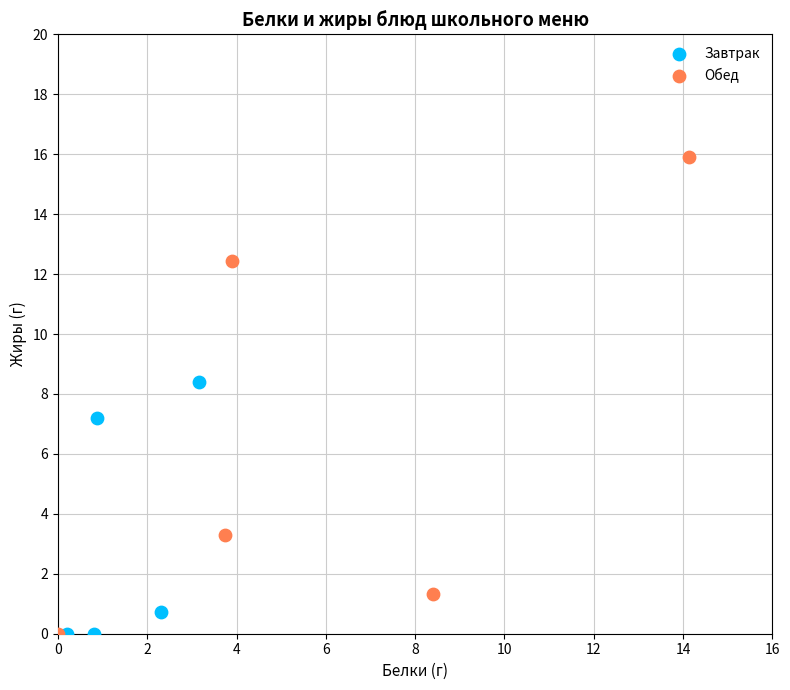

Which series has the widest spread of Y values?

Обед